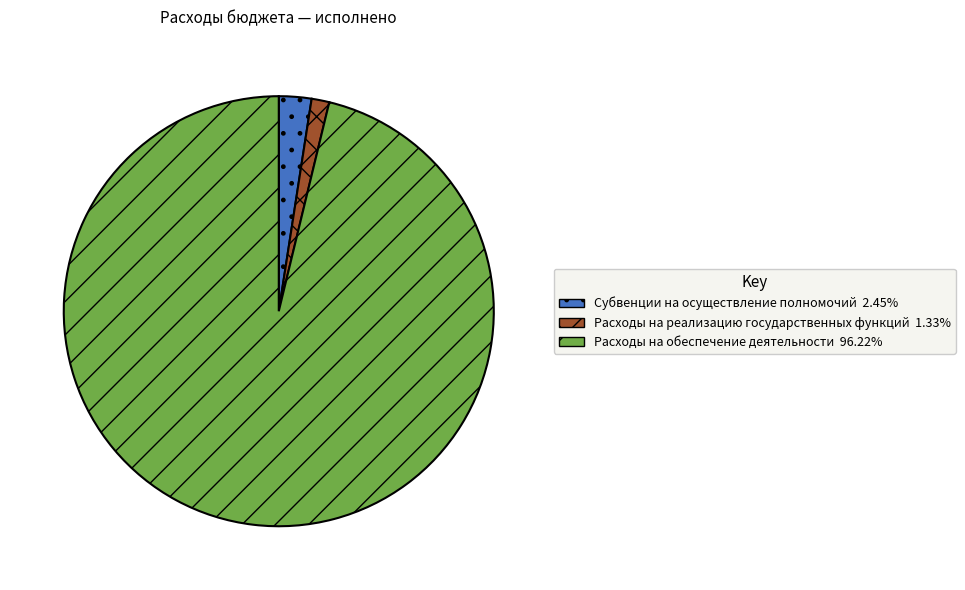

What is the largest slice in the pie chart?

Расходы на обеспечение деятельности